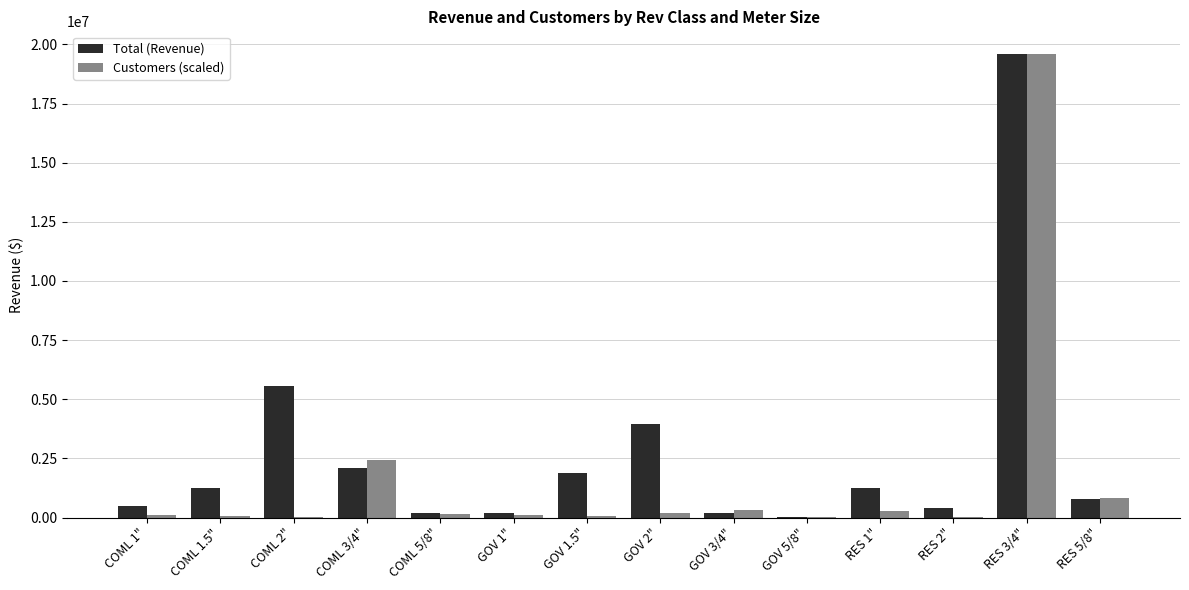

Are the bars horizontal?

No